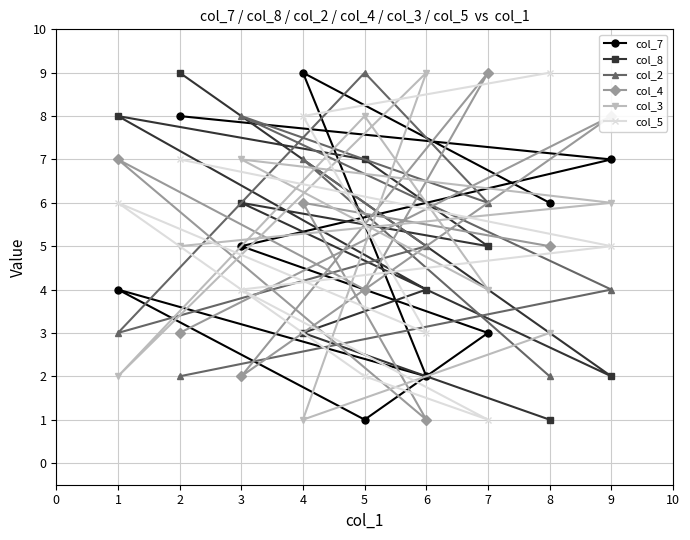

Rank the series at 1 from lowest to highest value.

col_3, col_2, col_7, col_5, col_4, col_8